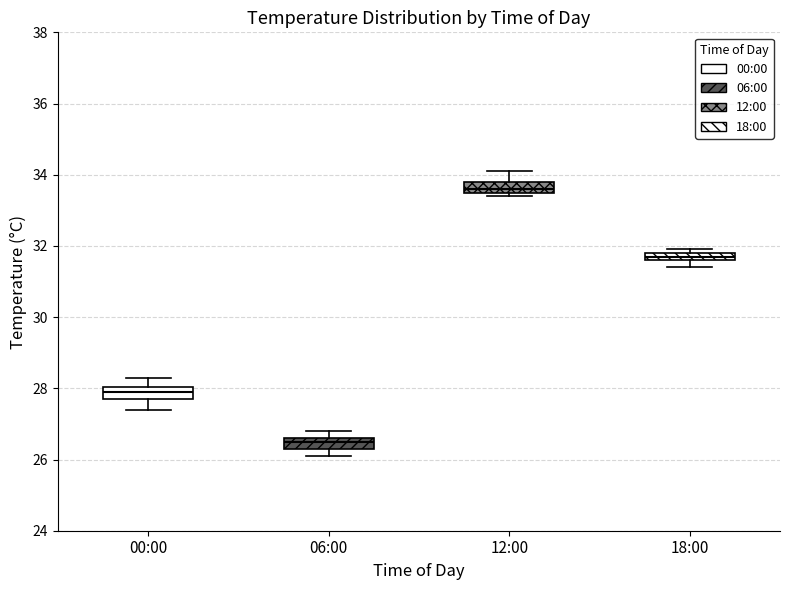

Which box's median line is the highest?

12:00